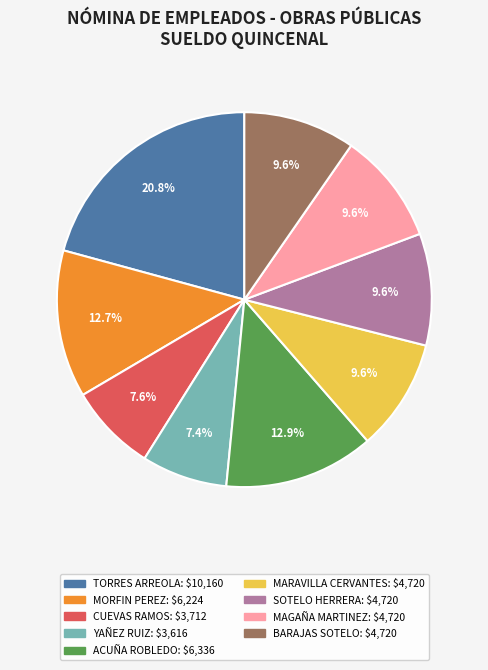

Is there a majority slice in this chart?

No